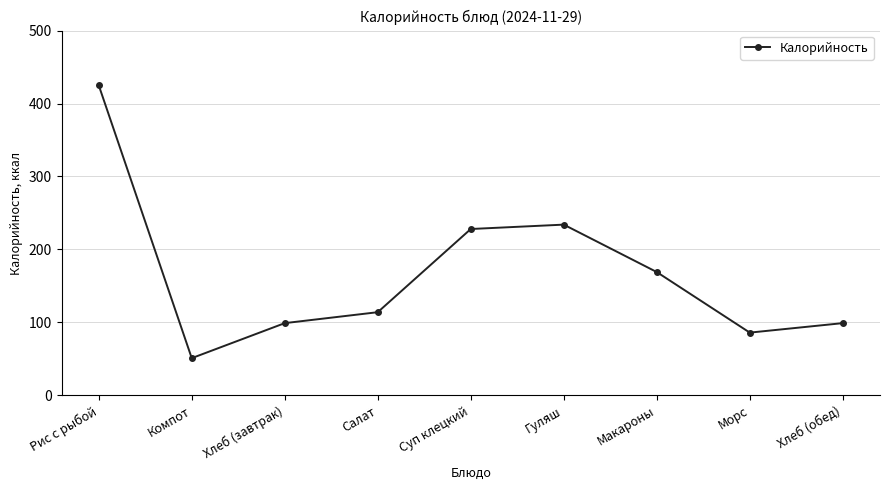

What is the maximum value shown in the chart?

425